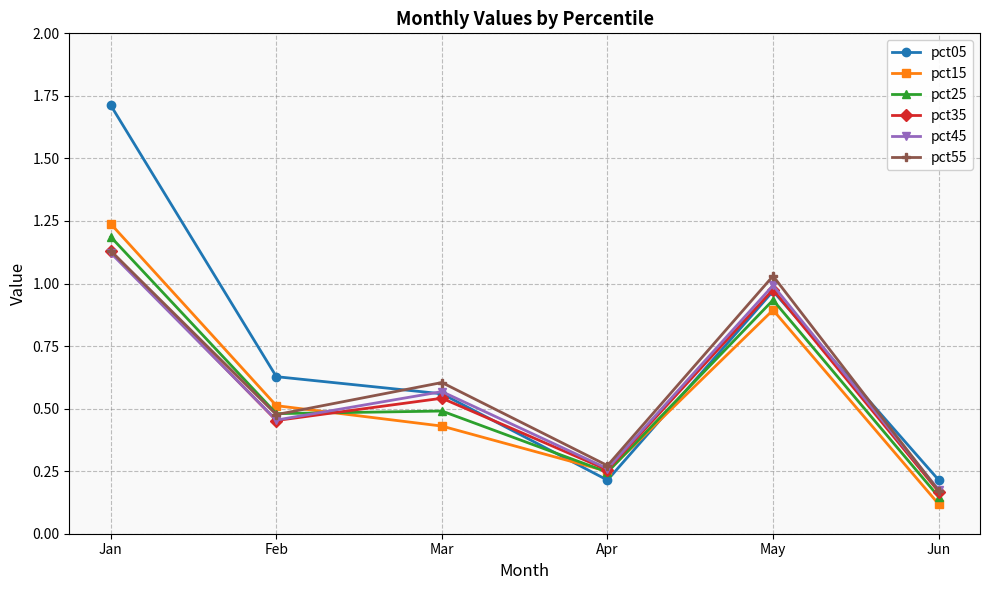

Where is pct35 nearest to the value 0?

Jun